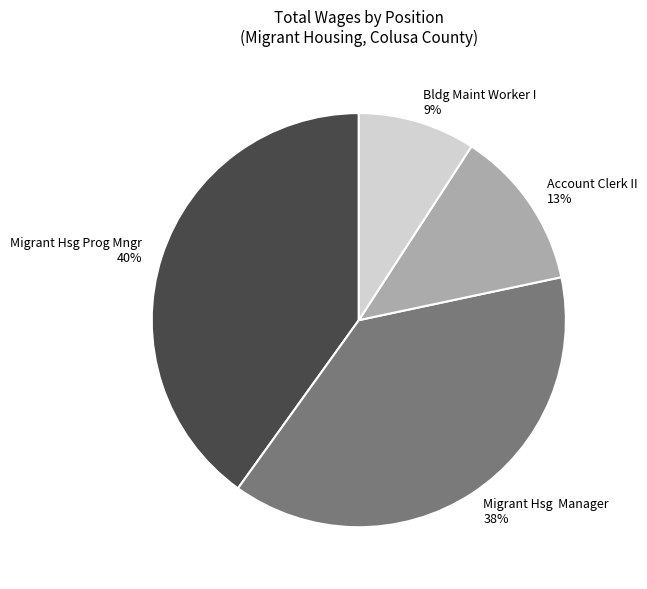

How many segments does this pie chart have?

4